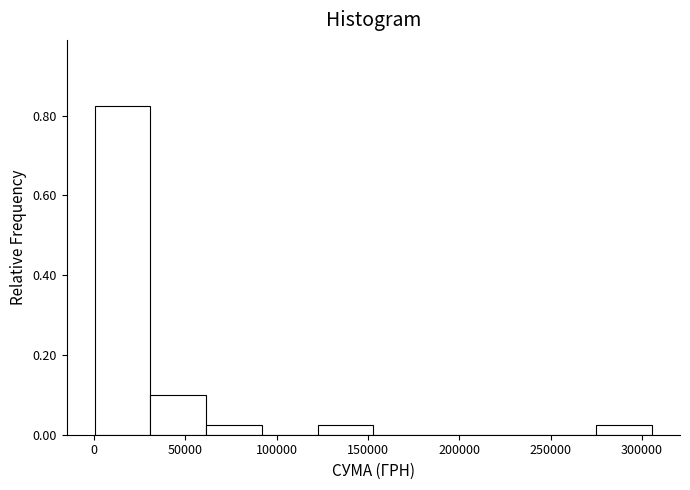

Over which range of the x-axis is the bar tallest?

0 to 30000